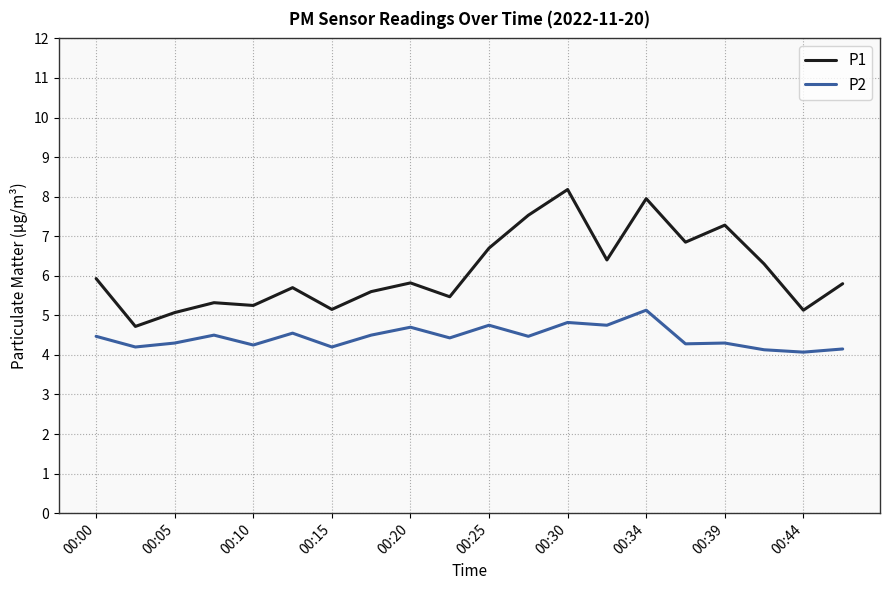

True or false: P2 and P1 intersect in this chart.

False